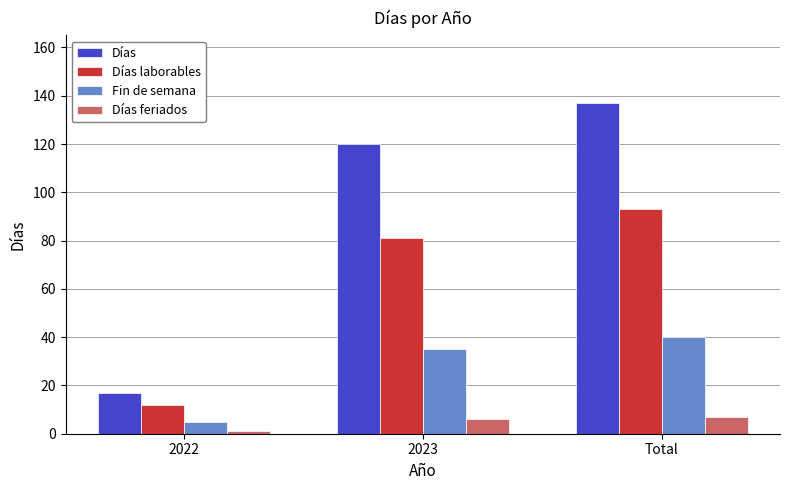

What is the label of the 1st bar from the left?

2022